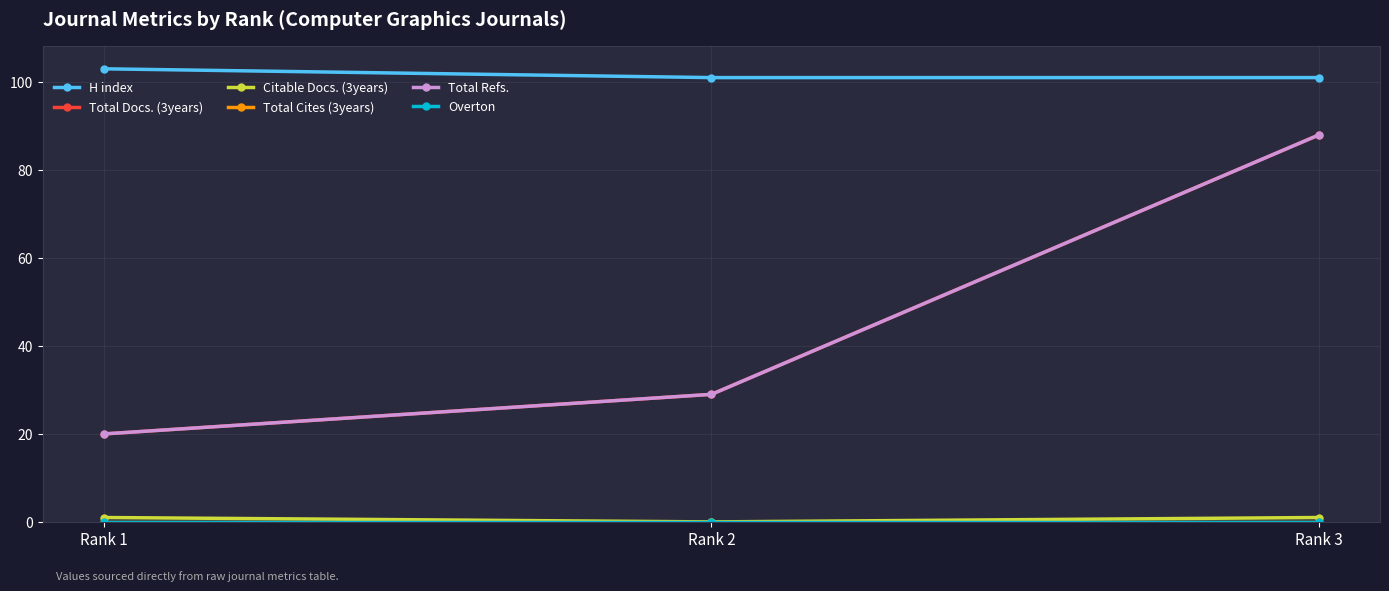

Reading left to right, transcribe all the data shown in this chart.

H index: 103	101	101
Total Docs. (3years): 20	29	88
Citable Docs. (3years): 1	0	1
Total Cites (3years): 0	0	0
Total Refs.: 20	29	88
Overton: 0	0	0